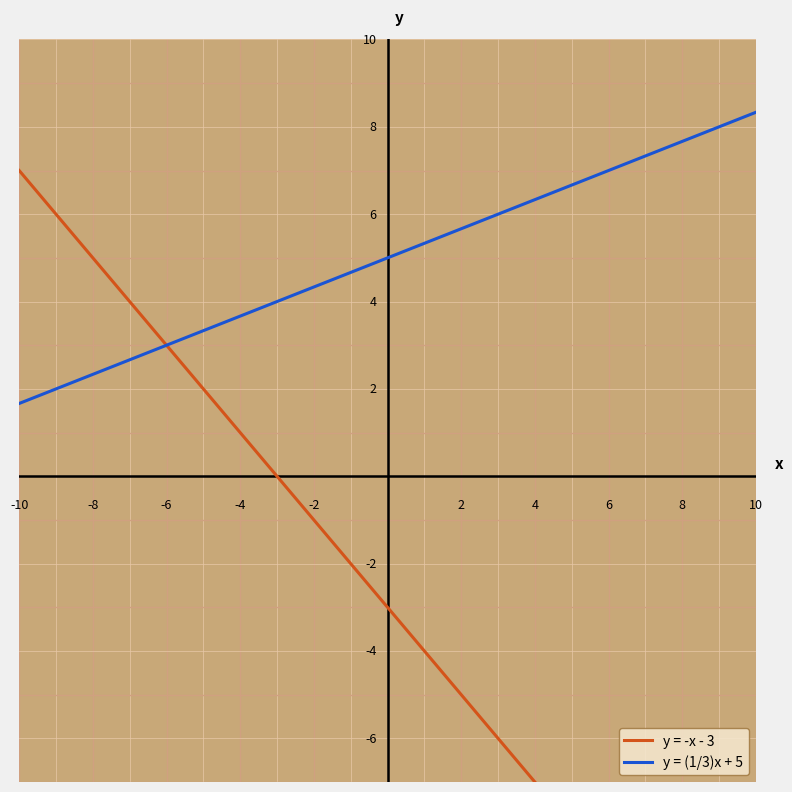

Rank the series by their average value, from highest to lowest.

y = (1/3)x + 5, y = -x - 3